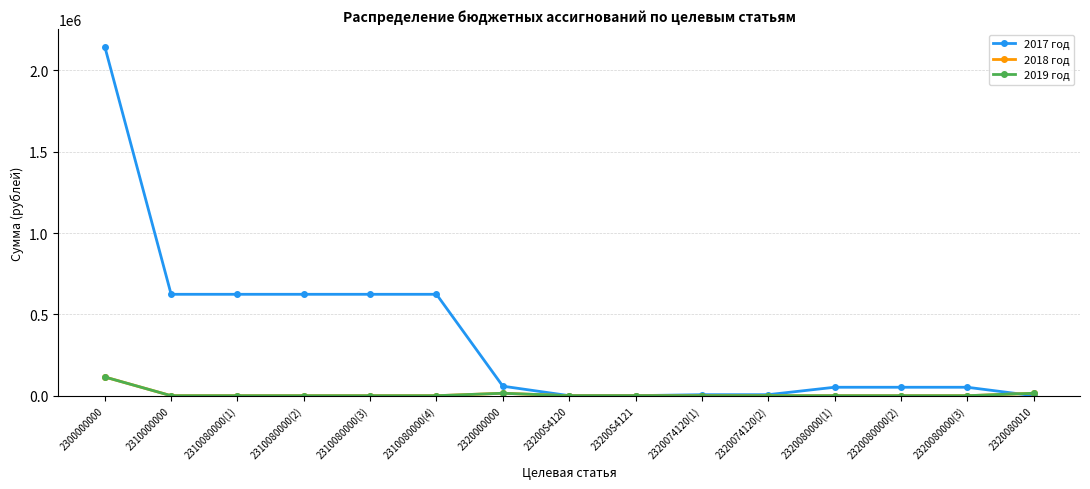

What value does the 2017 год series have at 2310080000(4)?

623268.0